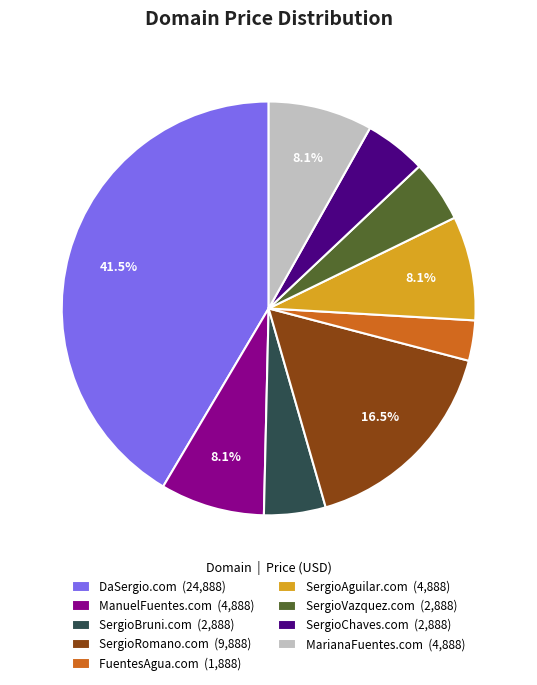

Approximately how many times larger is the value at SergioRomano.com compared to ManuelFuentes.com?

2.0